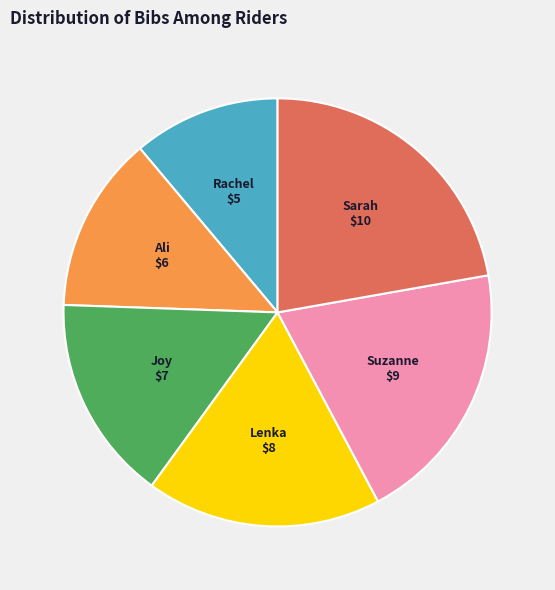

Does any single category account for the majority?

No